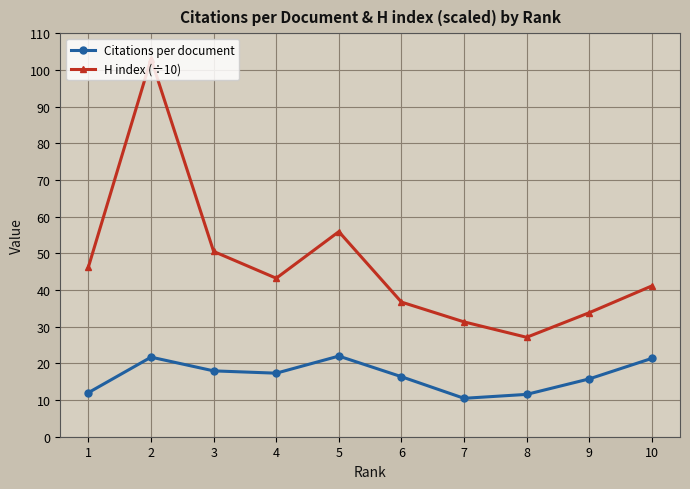

Is it true that H index (÷10) equals 16.7 at 7?

False